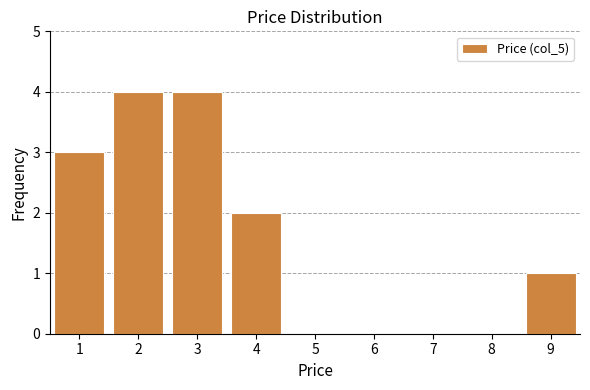

Reading left to right, what are all the values shown in this chart?

1=3	2=4	3=4	4=2	5=0	6=0	7=0	8=0	9=1